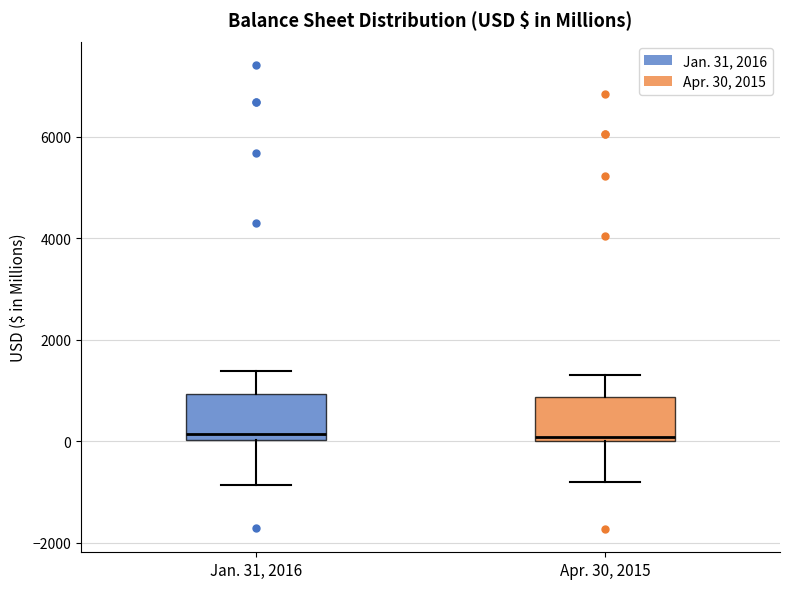

Reading left to right, read every box against the y-axis: the position of its median line, the range the box covers, and the ends of its whiskers. The values are not printed on the chart, so give them approximately, as read against the axis.

Jan. 31, 2016: median 200, box 0 to 1000, whiskers -800 to 1400
Apr. 30, 2015: median 0 (just above the box's lower edge), box 0 to 800, whiskers -800 to 1400